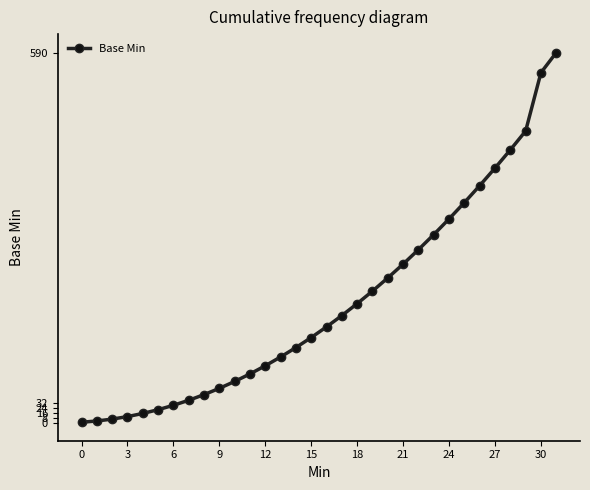

How many series are shown in this chart?

1